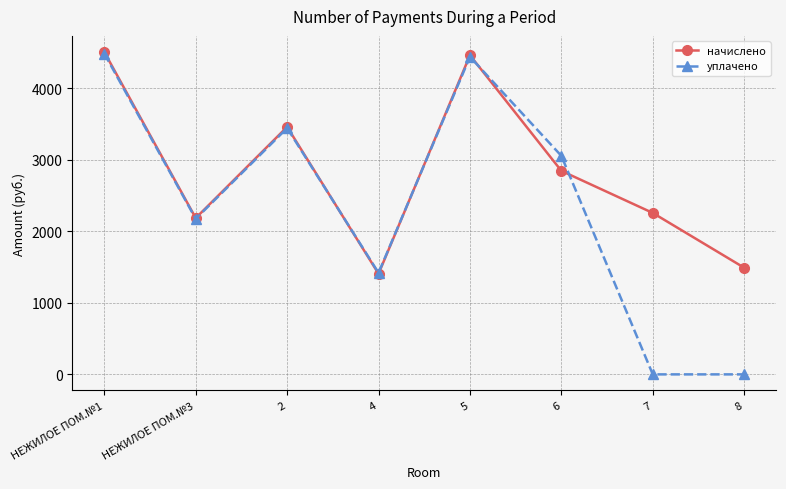

What is the difference between the highest and lowest values at 4?

12.6